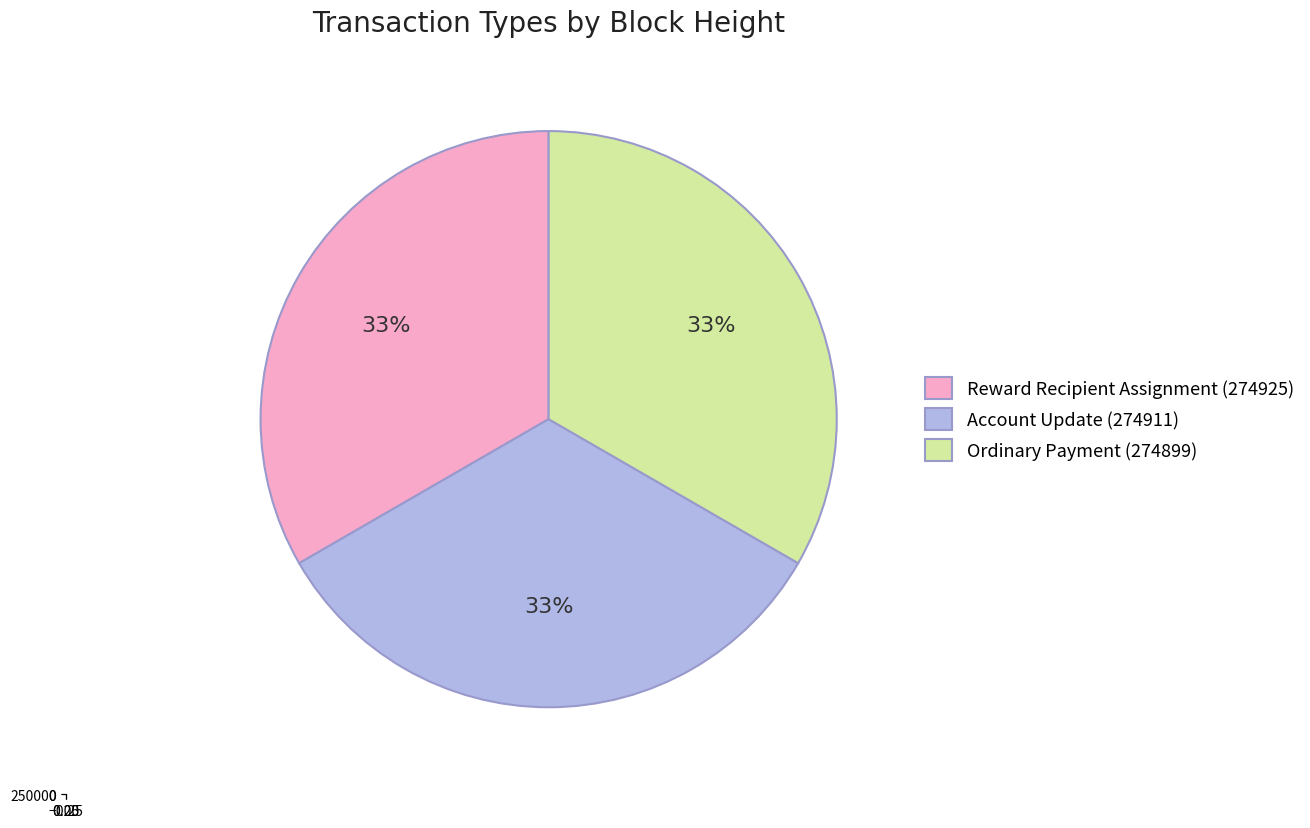

Approximately how many times larger is the value at Ordinary Payment (274899) compared to Reward Recipient Assignment (274925)?

1.0